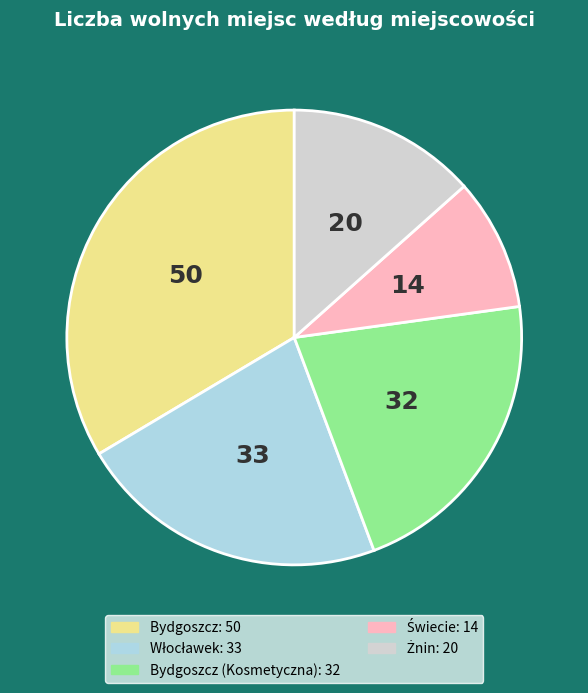

Is there a majority slice in this chart?

No